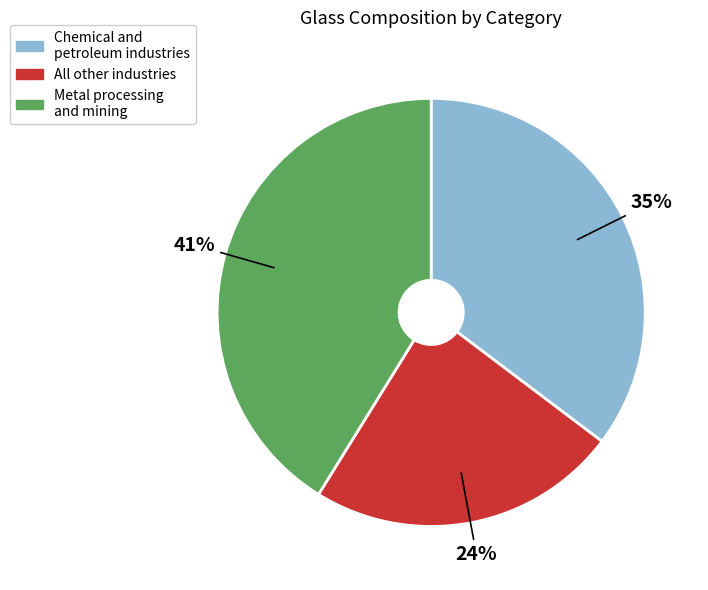

Combined, do Metal processing and mining and Chemical and petroleum industries account for over 50%?

Yes